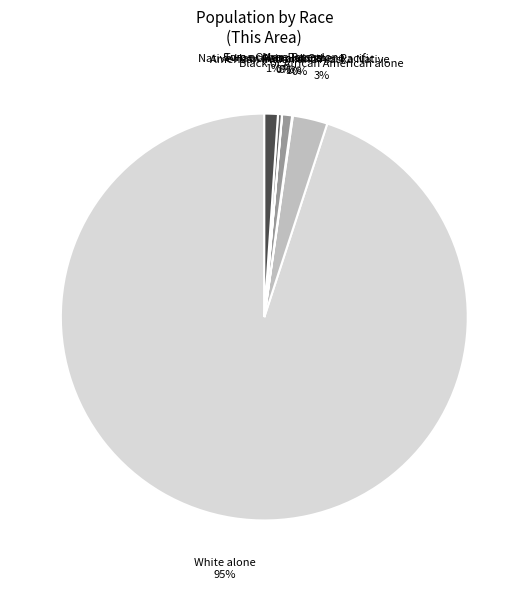

What percentage is the Two or More Races slice, to the nearest percent?

1%